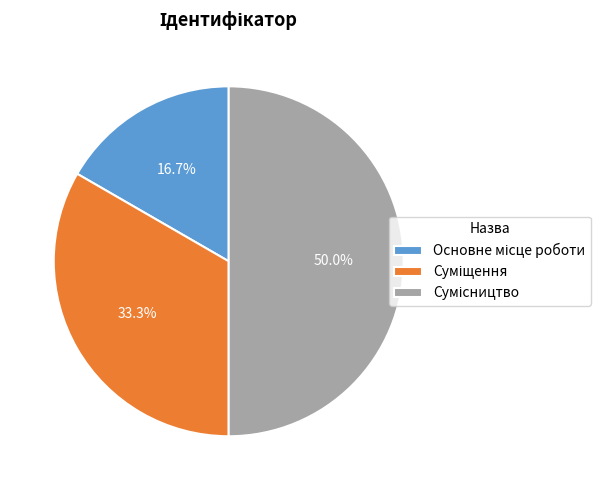

To the nearest percent, what portion does Основне місце роботи represent?

17%